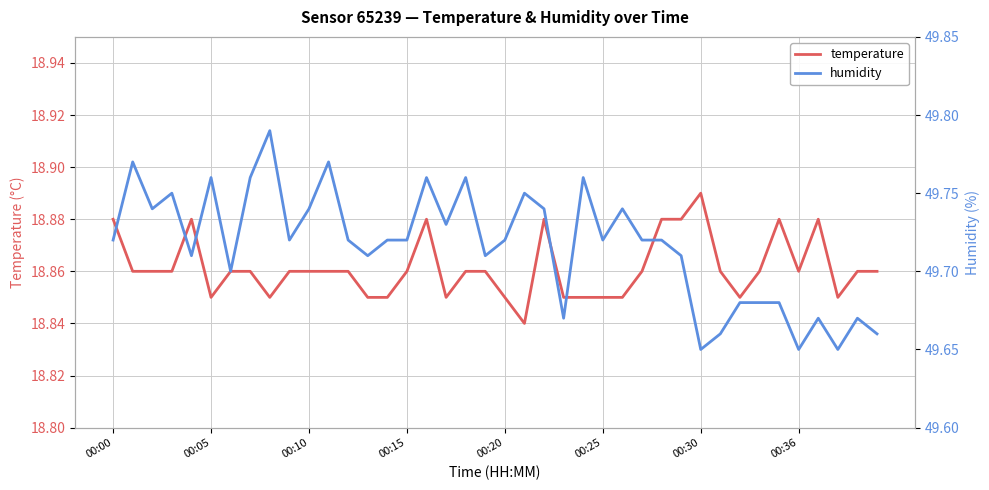

The value of temperature at 26 is 18.9. True or false?

True